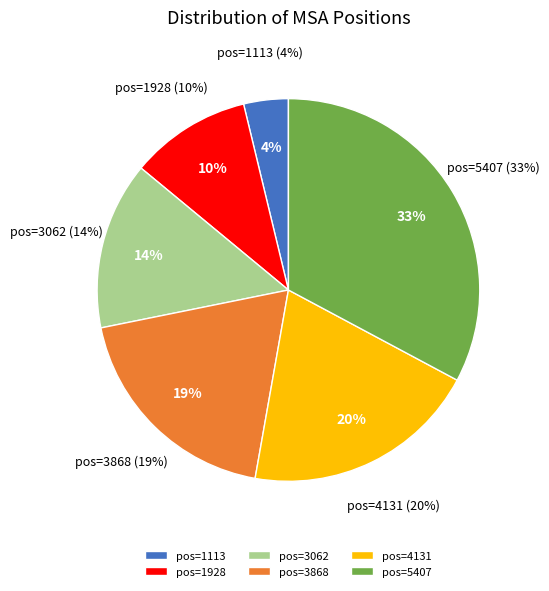

Is there any slice that represents more than half of the pie?

No